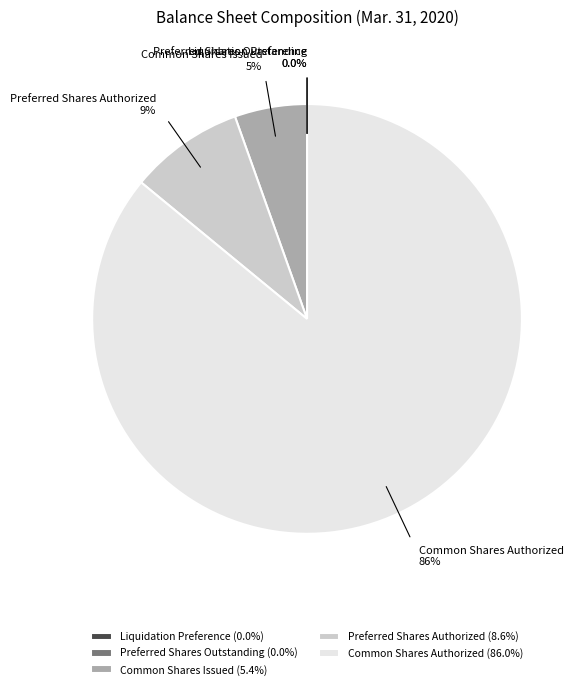

To the nearest percent, what is the difference between the largest and smallest slice percentages?

86%